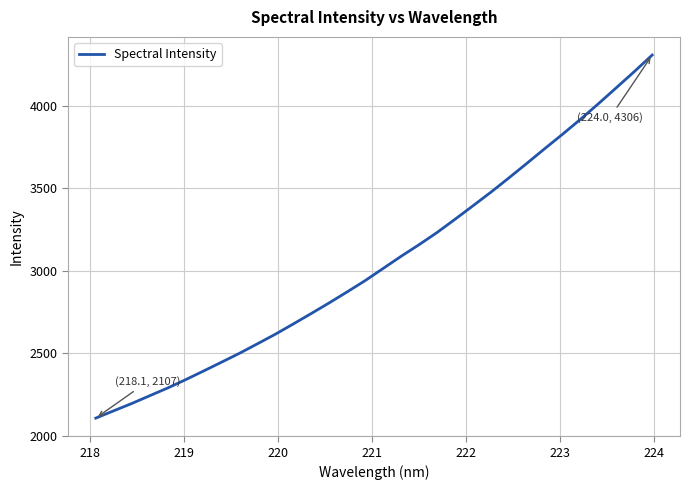

What is the smallest value displayed?

2106.6